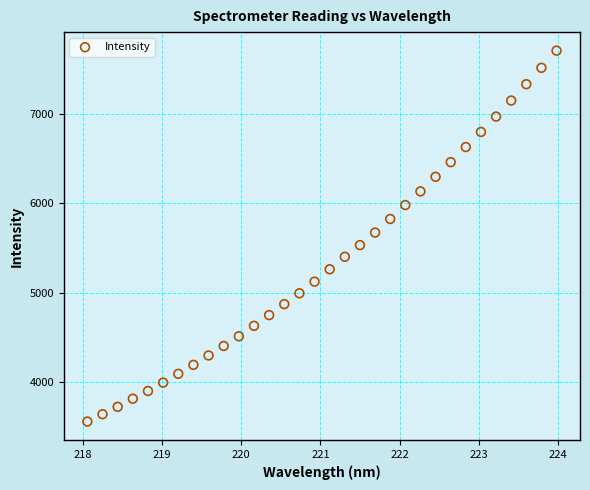

What is the range of X values (max minus min)?

5.9